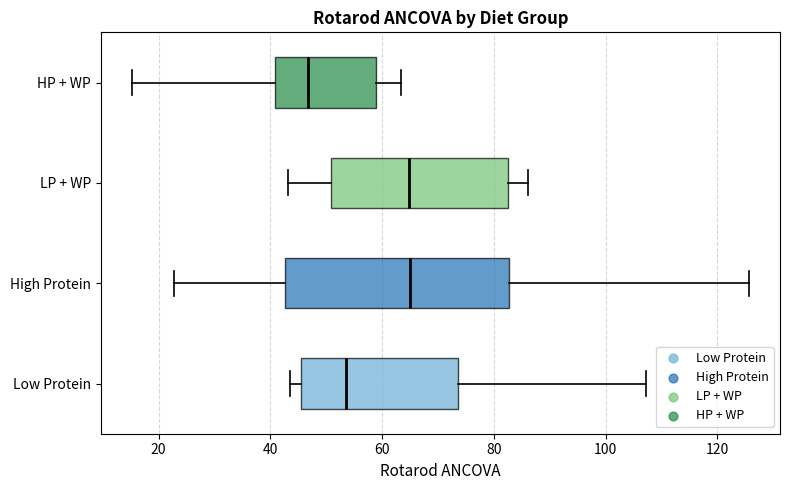

Reading bottom to top, read every box against the x-axis: the position of its median line, the range the box covers, and the ends of its whiskers. The values are not printed on the chart, so give them approximately, as read against the axis.

Low Protein: median 54, box 46 to 74, whiskers 44 to 108
High Protein: median 66, box 42 to 82, whiskers 22 to 126
LP + WP: median 64, box 50 to 82, whiskers 44 to 86
HP + WP: median 46, box 40 to 58, whiskers 16 to 64